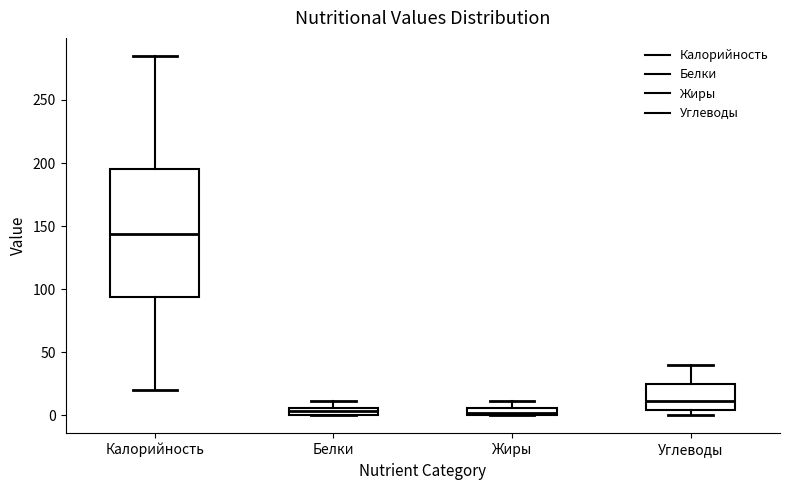

Where is the upper edge of the box for Жиры on the y-axis? The values are not printed on the chart, so give them approximately, as read against the axis.

5